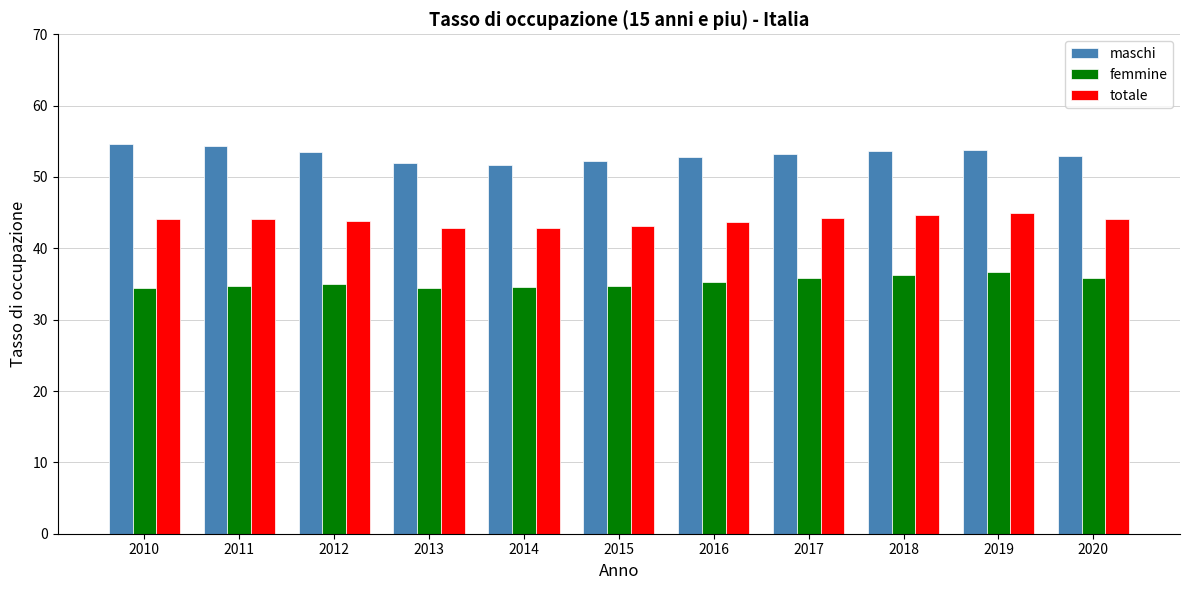

What is the lowest value of the femmine series?

34.5